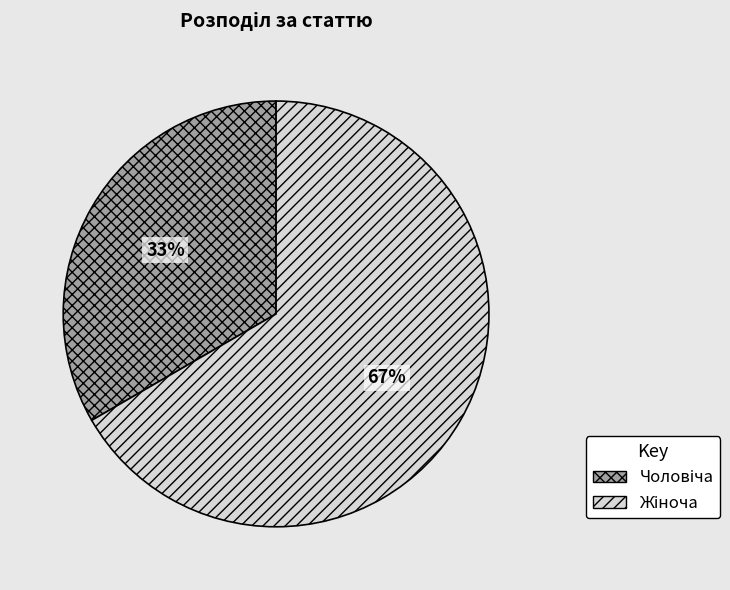

Does any single category account for the majority?

Yes